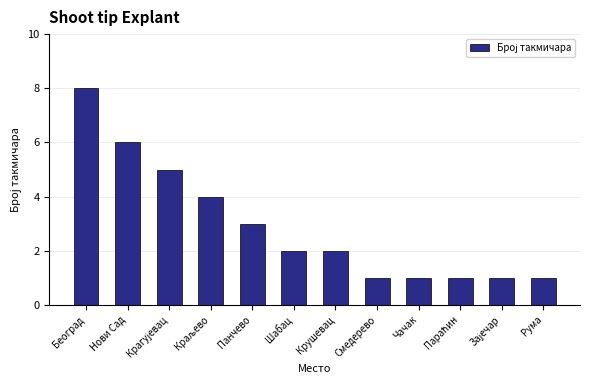

What is the label of the 2nd bar from the left?

Нови Сад